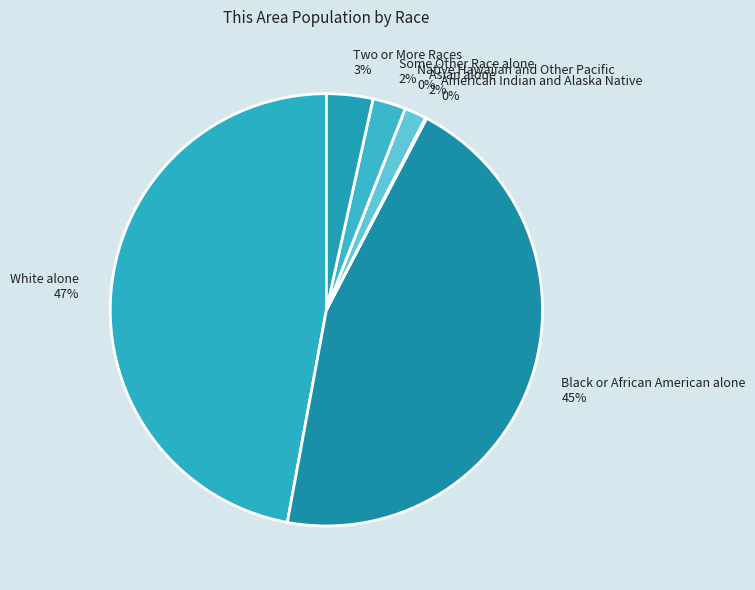

How many segments does this pie chart have?

7